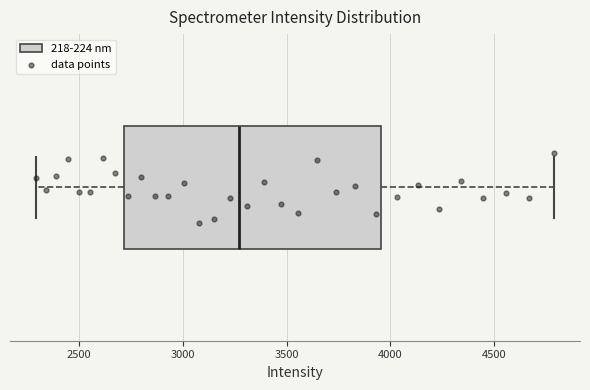

Where does the median line of the box sit on the x-axis? The values are not printed on the chart, so give them approximately, as read against the axis.

3250